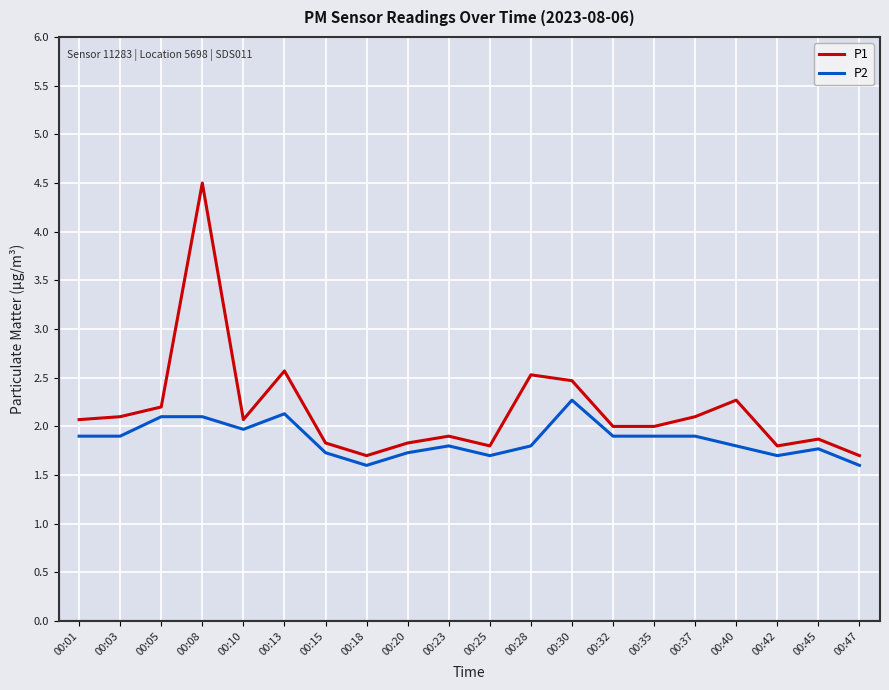

Is the value of P2 at 00:10 greater than the value of P1 at 00:08?

No